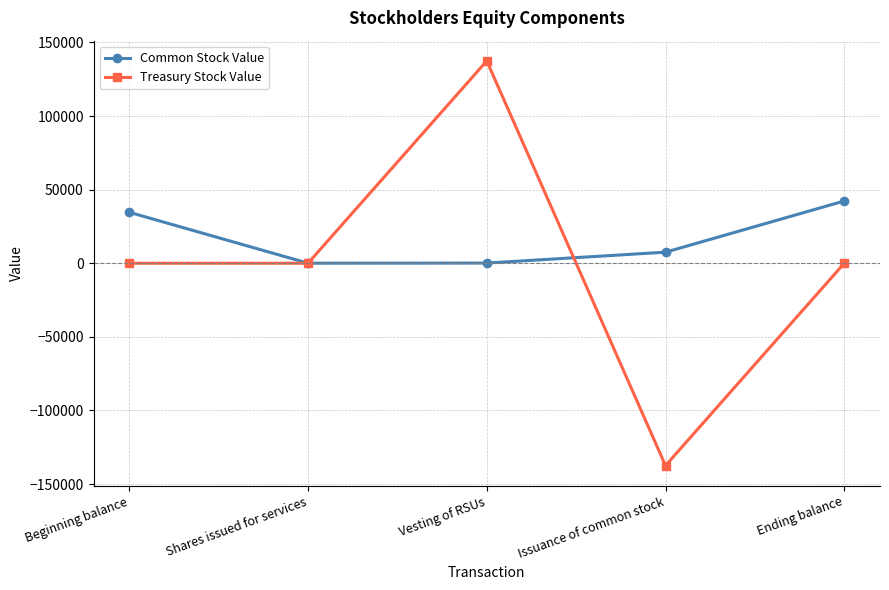

What is the label of the 2nd point from the right?

Issuance of common stock